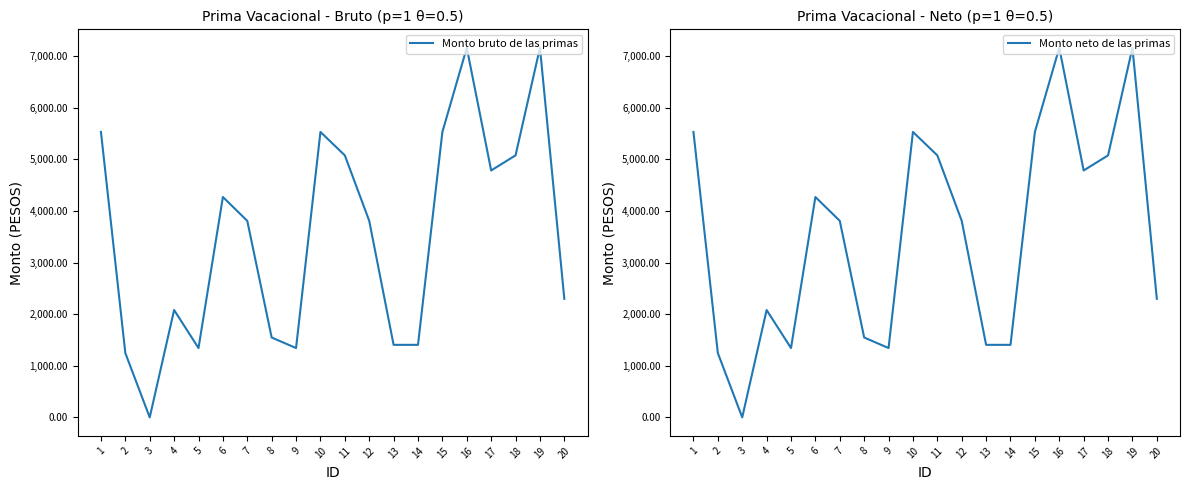

Reading left to right, extract all data points from this chart.

Monto bruto de las primas: 1=5530.7	2=1246.7	3=0.0	4=2080.5	5=1343.6	6=4270.1	7=3807.9	8=1547.9	9=1343.6	10=5530.7	11=5076.6	12=3807.9	13=1405.7	14=1405.7	15=5530.7	16=7160.6	17=4784.2	18=5076.6	19=7160.6	20=2297.5
Monto neto de las primas: 1=5530.7	2=1246.7	3=0.0	4=2080.5	5=1343.6	6=4270.1	7=3807.9	8=1547.9	9=1343.6	10=5530.7	11=5076.6	12=3807.9	13=1405.7	14=1405.7	15=5530.7	16=7160.6	17=4784.2	18=5076.6	19=7160.6	20=2297.5